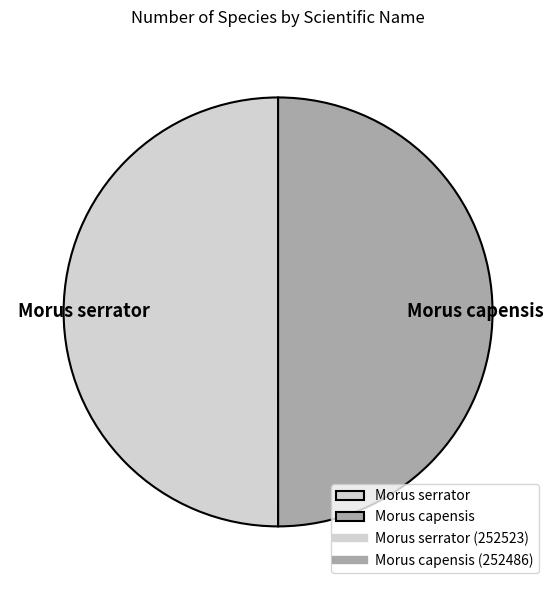

Count the number of slices in the pie.

2